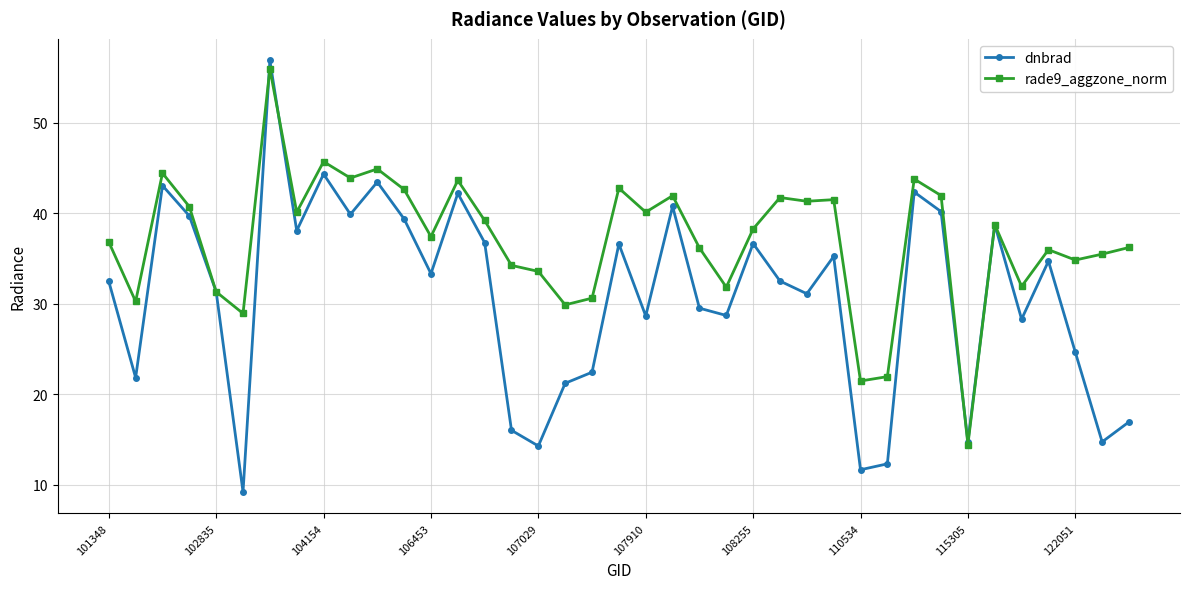

What is the highest value of the rade9_aggzone_norm series?

56.0